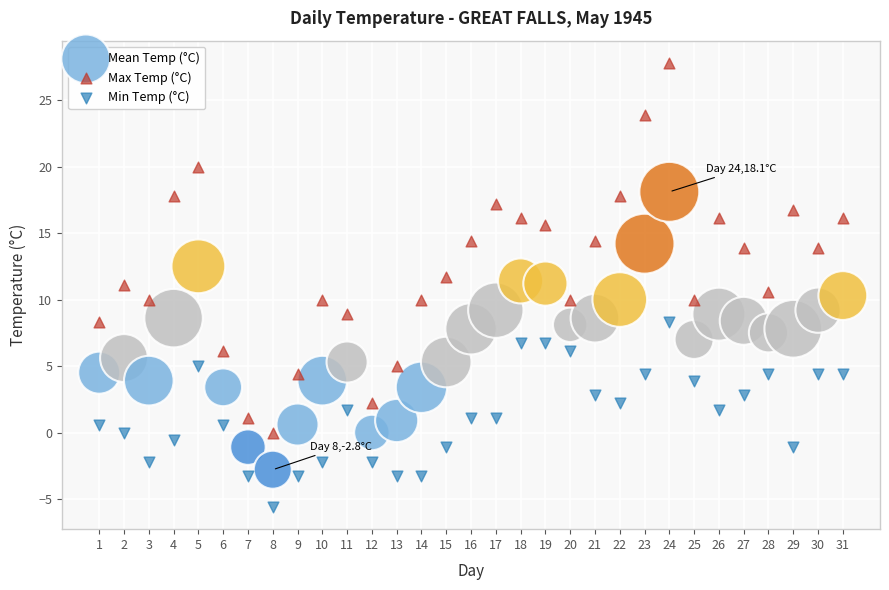

Which series contains the highest Y value?

Max Temp (°C)